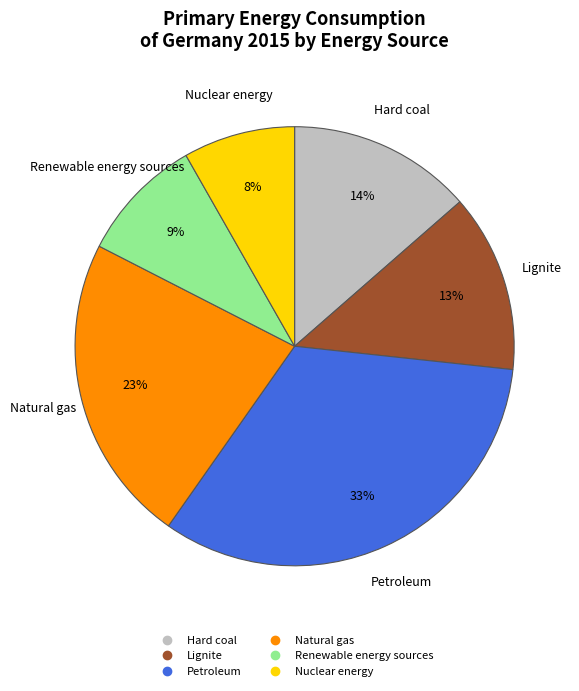

To the nearest percent, what is the combined percentage of Renewable energy sources and Nuclear energy?

17%